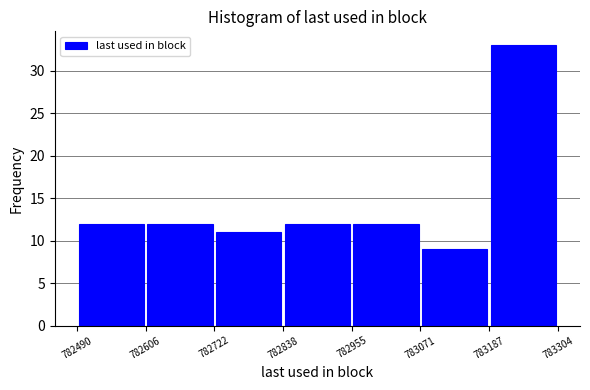

Reading left to right, transcribe this chart: for each bar, give the range it covers on the x-axis and its height. The values are not printed on the chart, so give them approximately, as read against the axis.

782490 to 782606: 12
782606 to 782722: 12
782722 to 782838: 11
782838 to 782955: 12
782955 to 783071: 12
783071 to 783187: 9
783187 to 783304: 33